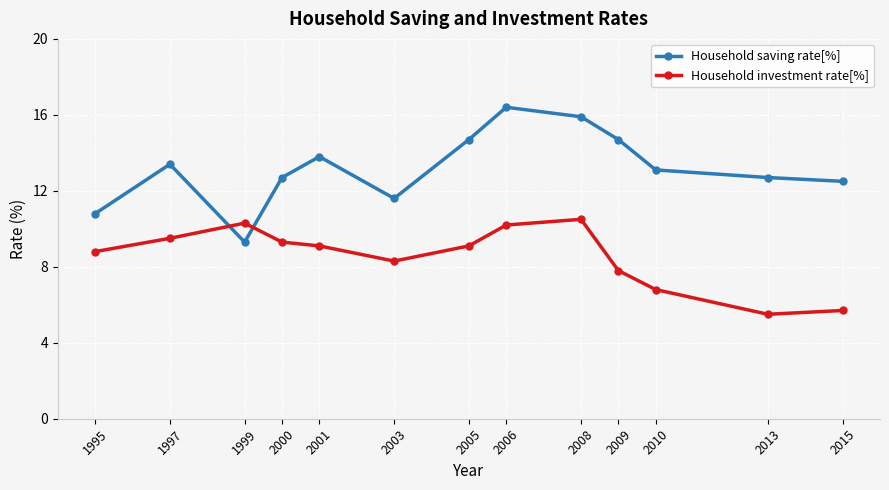

What is the maximum value shown in the chart?

16.4